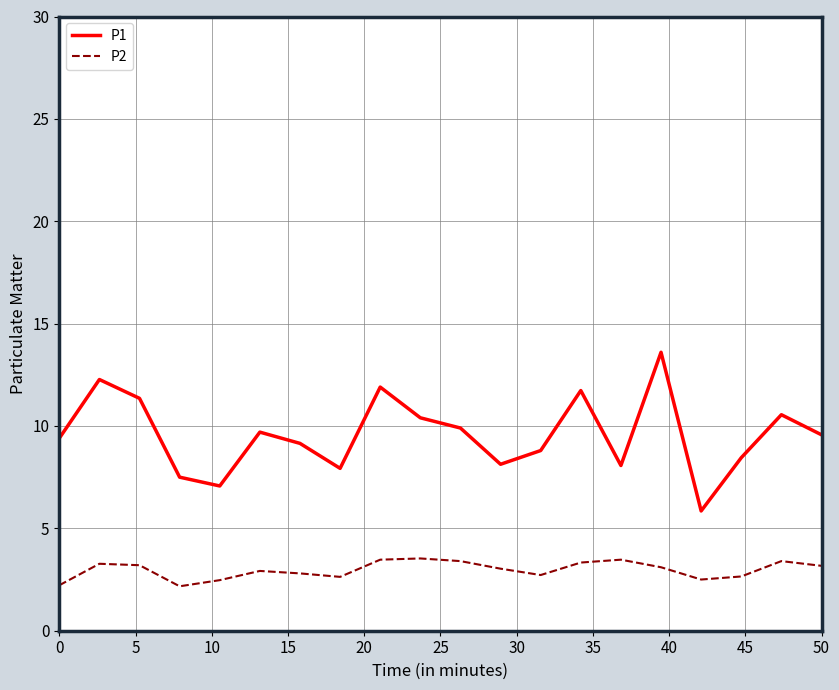

Rank the series by their average value, from highest to lowest.

P1, P2